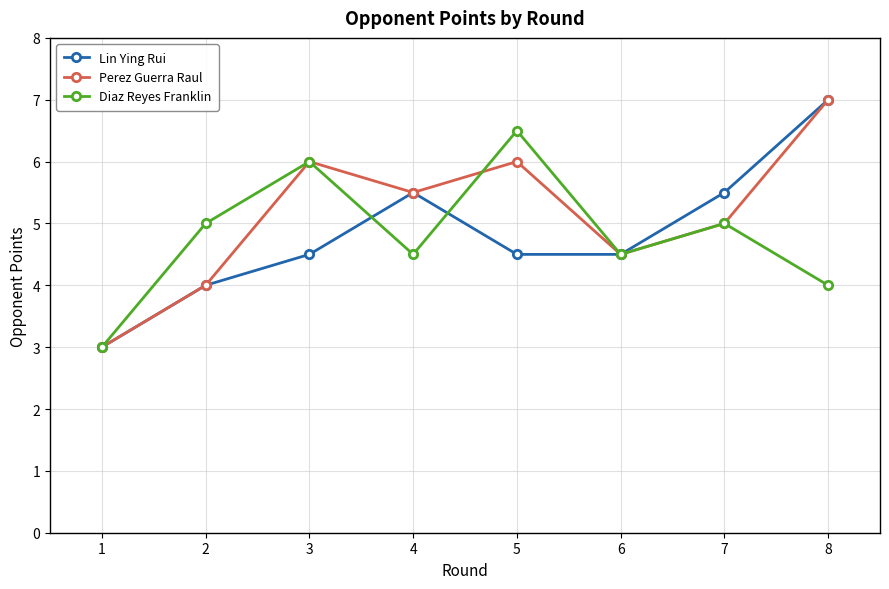

Is it true that Perez Guerra Raul equals 5.5 at 4?

True